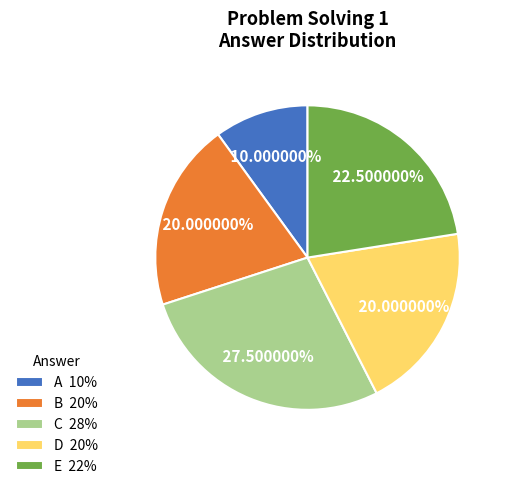

Is there a majority slice in this chart?

No